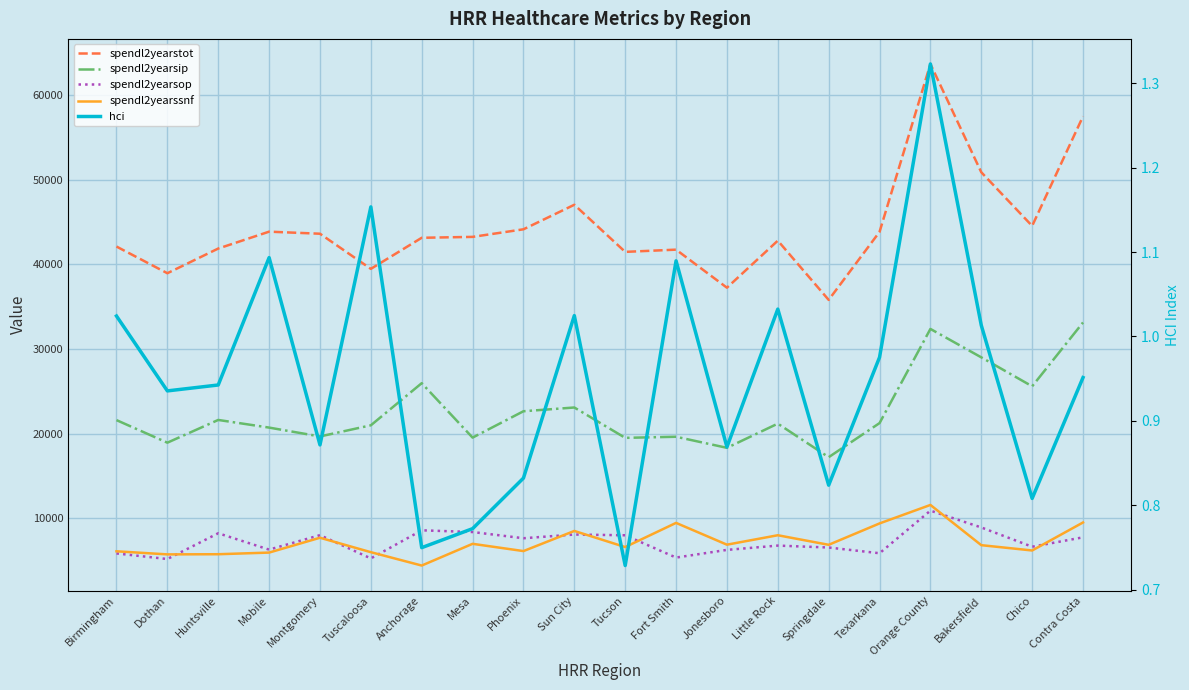

Reading left to right, extract all data points from this chart.

spendl2yearstot: 42123.1	38965.9	41886.1	43883.7	43639.6	39482.3	43159.6	43266.1	44163.0	47064.9	41492.6	41755.7	37255.3	42820.5	35812.3	43857.8	63722.0	50912.3	44561.7	57525.7
spendl2yearsip: 21590.5	18920.2	21609.3	20705.2	19656.2	20975.7	25959.7	19519.8	22639.1	23082.4	19491.3	19621.4	18310.6	21174.4	17203.3	21236.7	32376.4	29014.9	25589.5	33141.1
spendl2yearsop: 5818.0	5156.7	8205.8	6269.7	7980.4	5228.0	8554.6	8350.0	7615.7	8055.0	7967.2	5328.5	6237.4	6746.1	6517.8	5842.1	10879.6	8891.9	6611.8	7722.2
spendl2yearssnf: 6071.6	5705.5	5724.3	5919.1	7673.8	5966.6	4385.6	6955.5	6097.1	8478.6	6573.6	9431.2	6854.5	7970.0	6839.6	9367.7	11554.1	6795.9	6167.2	9479.6
hci: 1.0	0.9	0.9	1.1	0.9	1.2	0.7	0.8	0.8	1.0	0.7	1.1	0.9	1.0	0.8	1.0	1.3	1.0	0.8	1.0